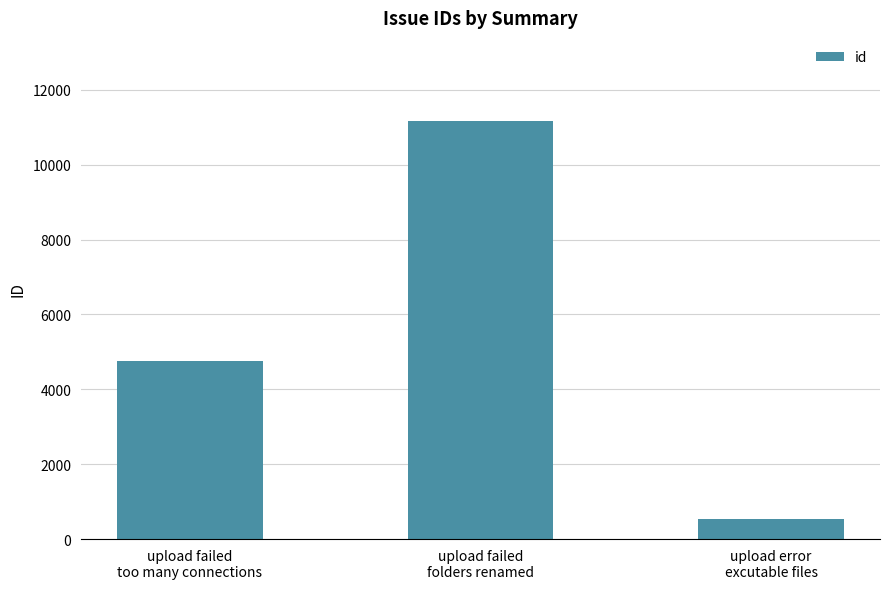

Rank the categories by value from highest to lowest.

upload failed
folders renamed, upload failed
too many connections, upload error
excutable files